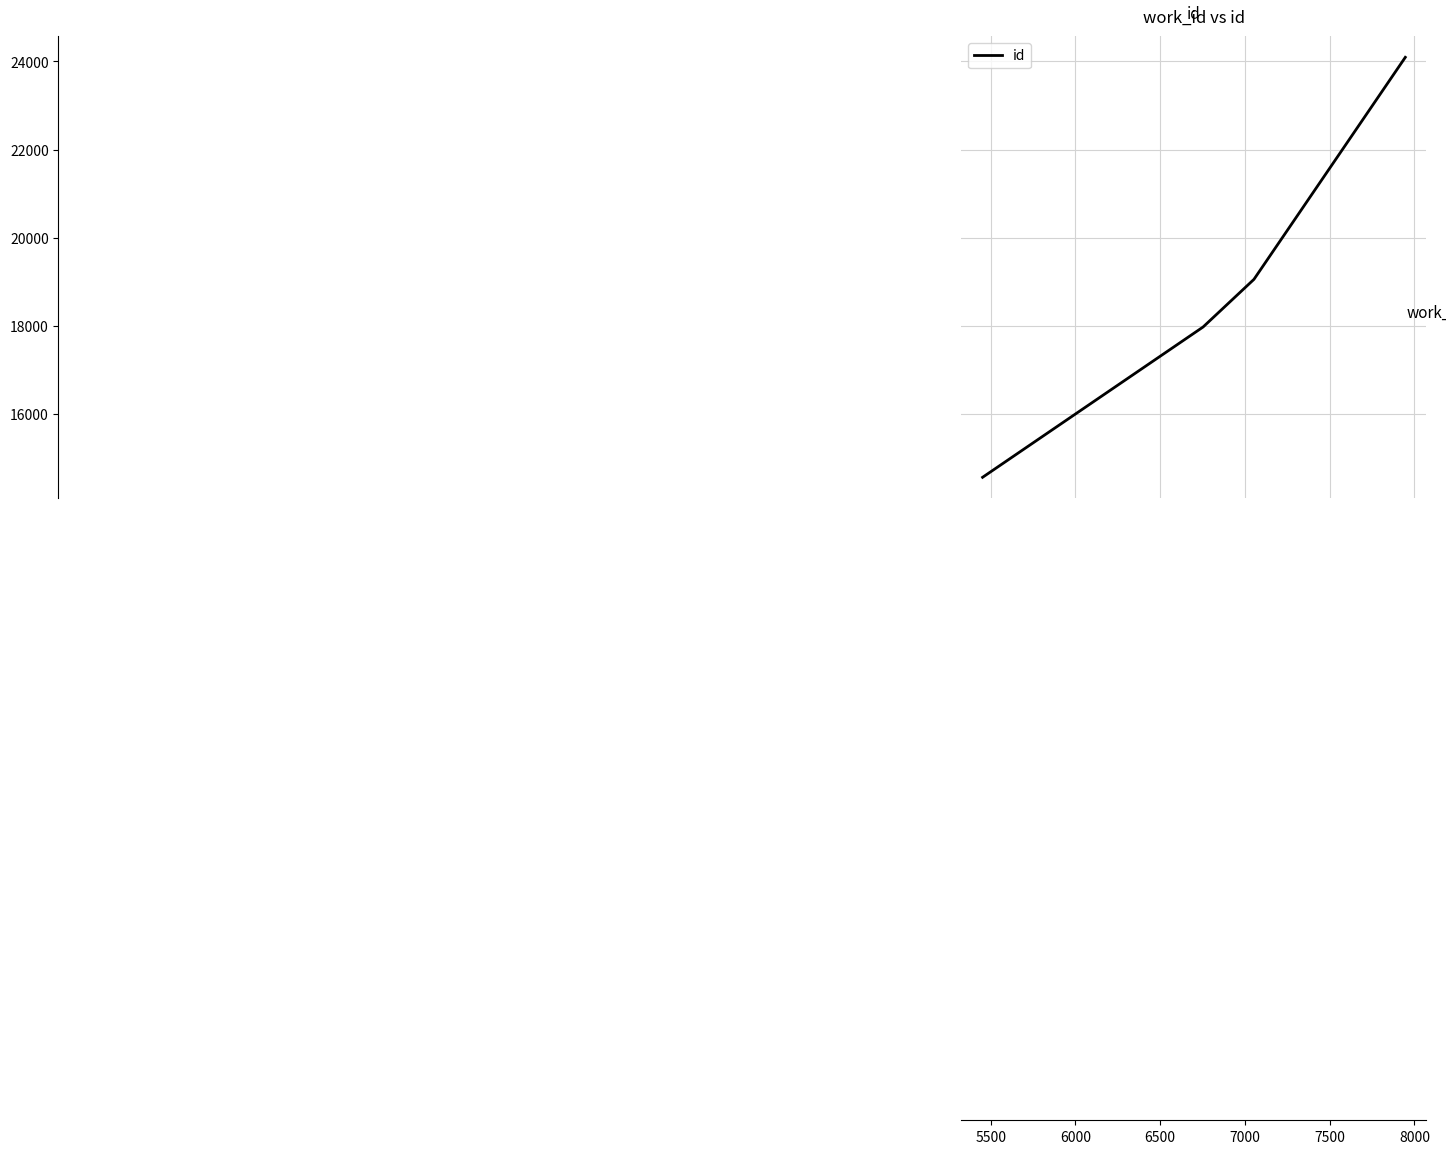

What is the greatest value displayed?

24094